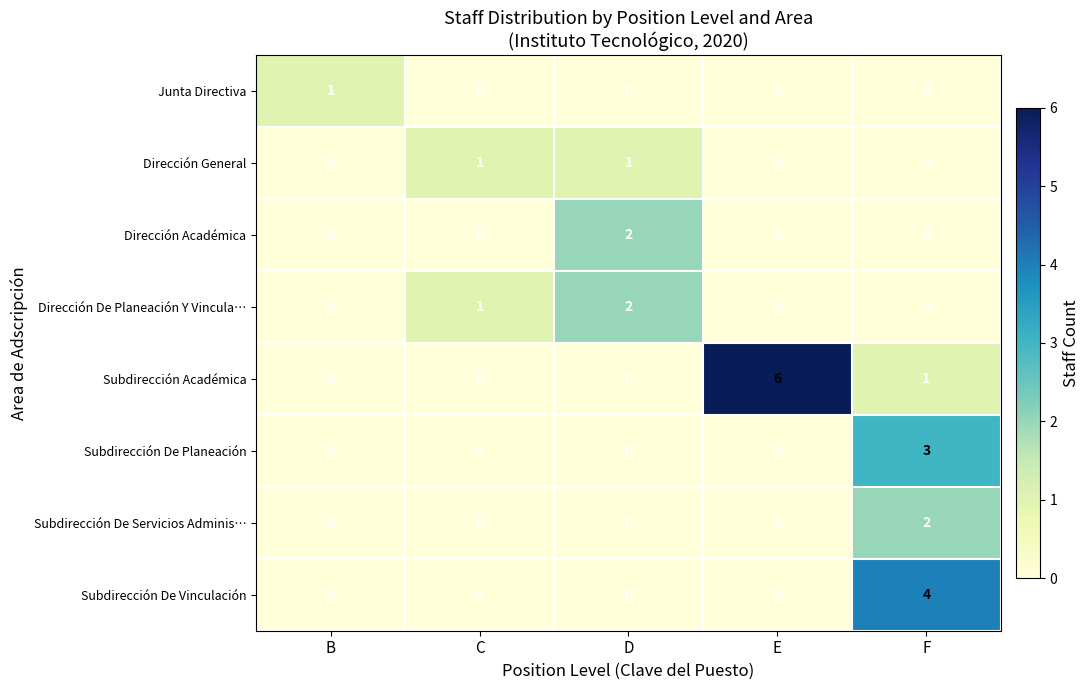

The value of Subdirección Académica at B is -4. True or false?

False